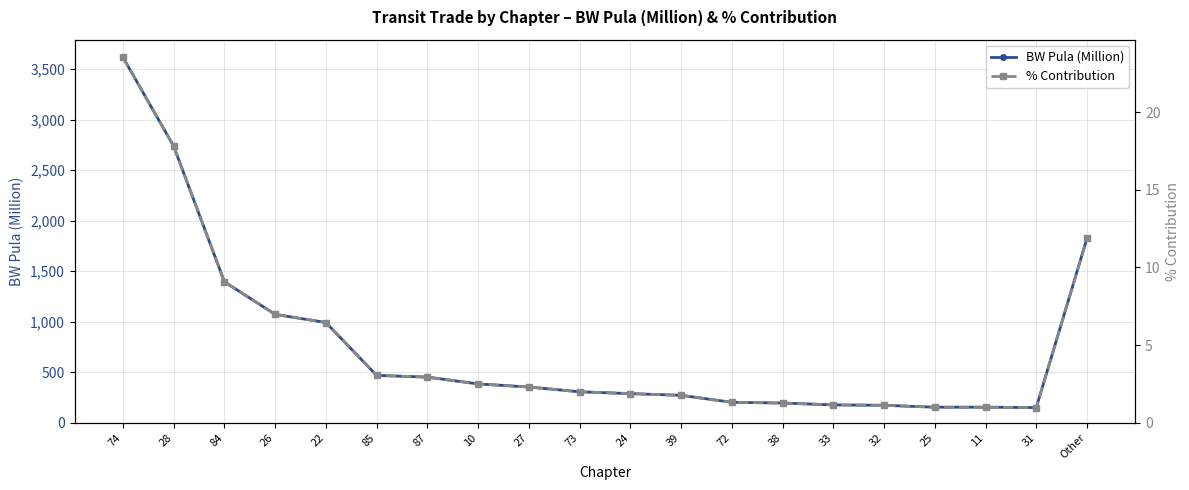

List the labels in order of % Contribution value, largest first.

74, 28, Other, 84, 26, 22, 85, 87, 10, 27, 73, 24, 39, 72, 38, 33, 32, 25, 11, 31